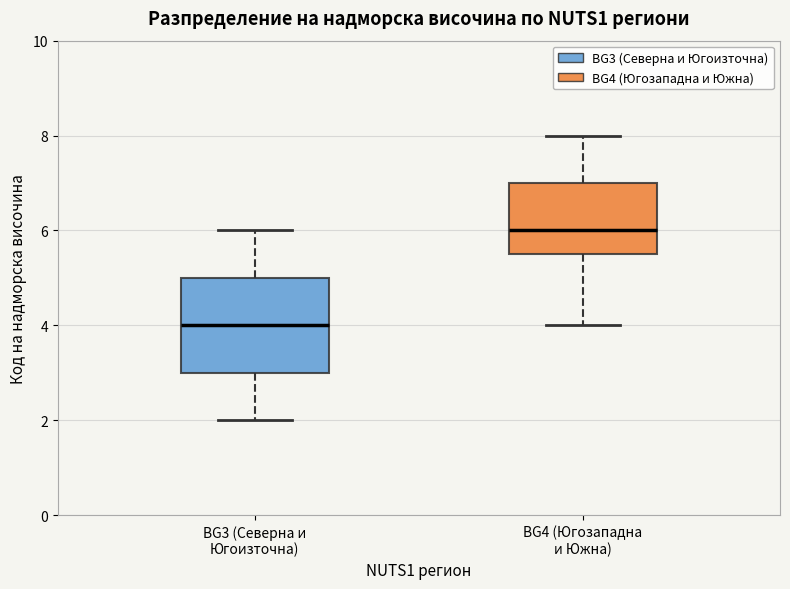

Which box's median line is the highest?

BG4 (Югозападна и Южна)